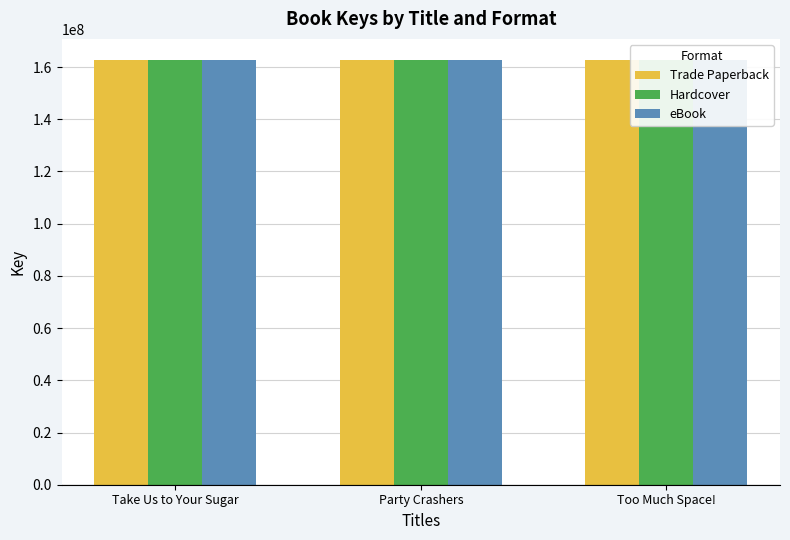

What is the label of the 2nd bar from the right?

Party Crashers